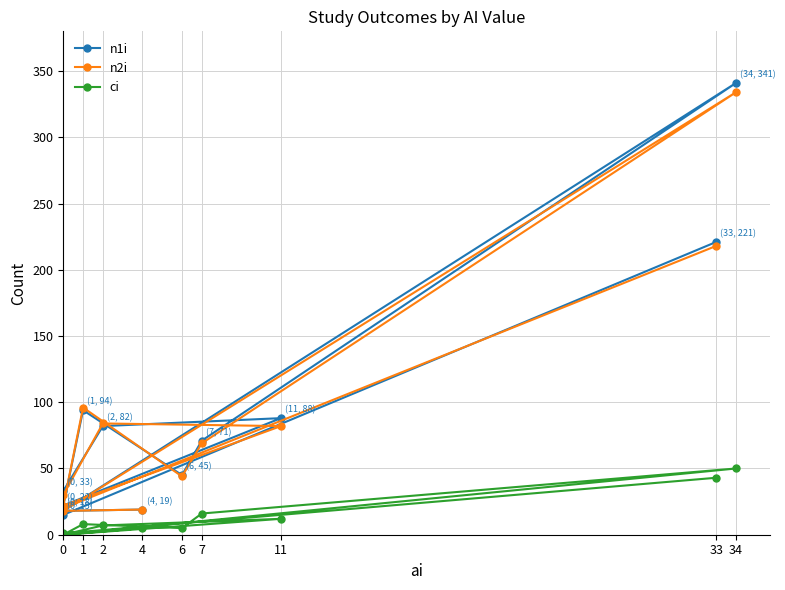

What is the label of the 11th point from the left?

10